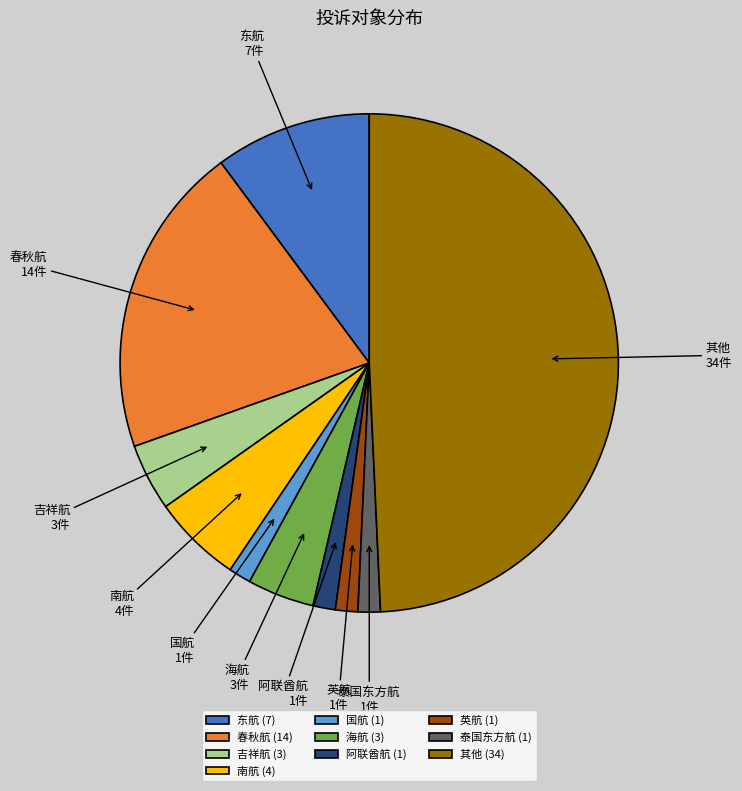

The 吉祥航 slice represents 4% of the pie. True or false?

True